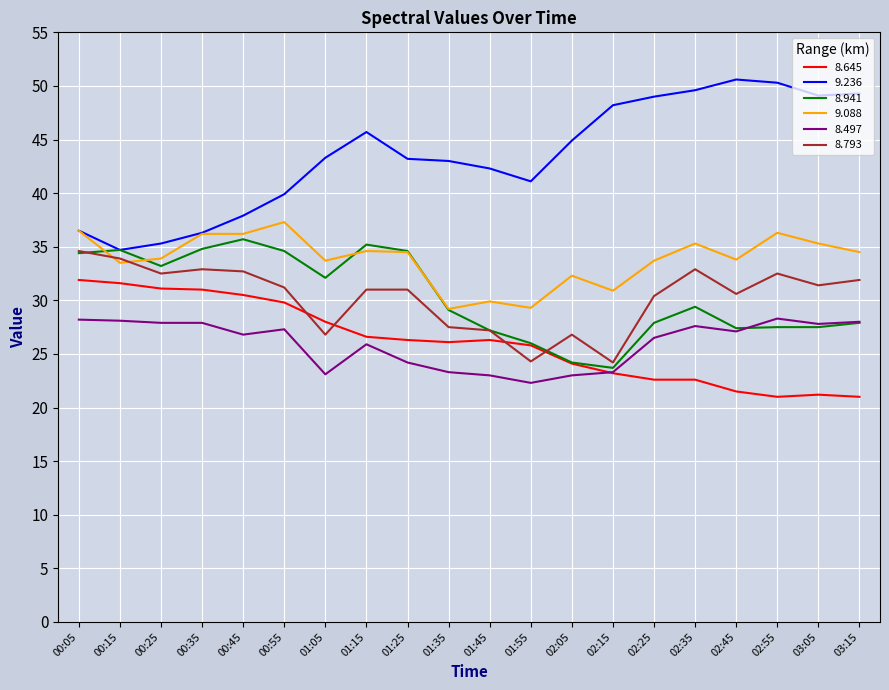

Which series has the largest range (max minus min)?

9.236